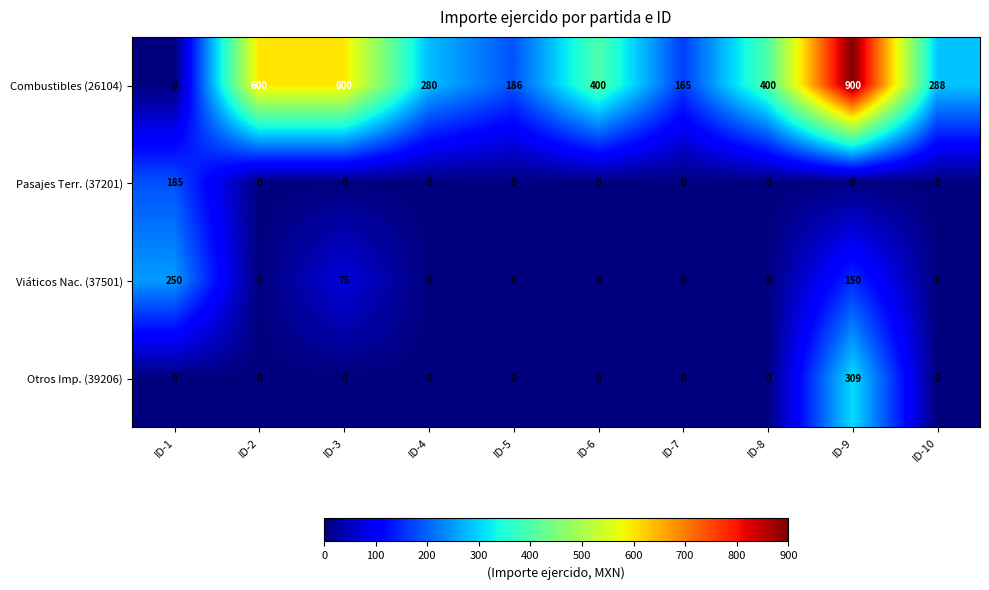

What is the difference between the Viáticos Nac. (37501) values at ID-3 and ID-9?

75